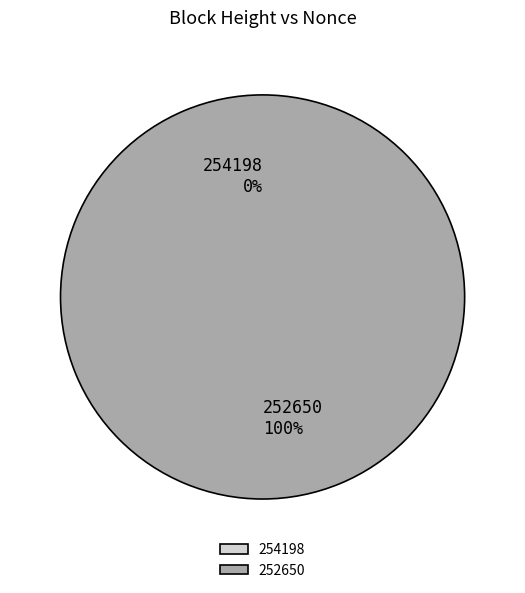

To the nearest percent, what is the combined percentage of 254198 and 252650?

100%